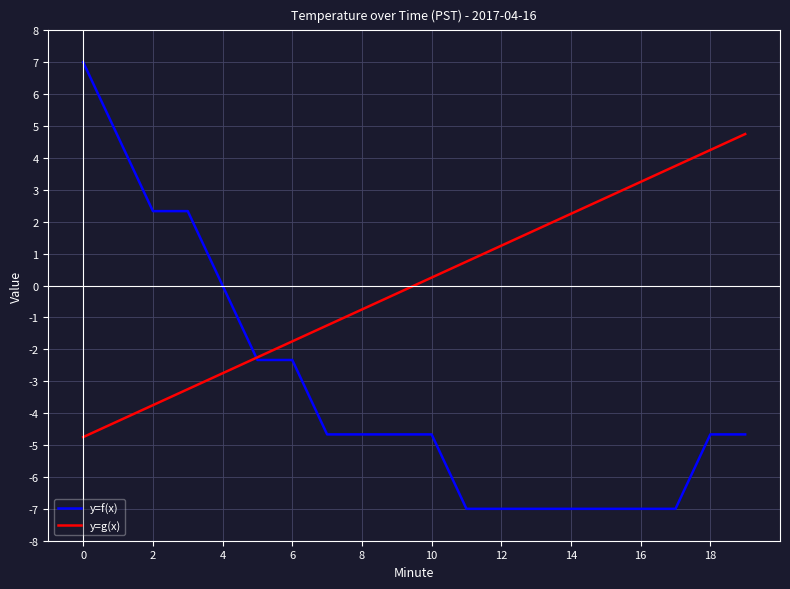

Which series has the widest spread of values?

y=f(x)